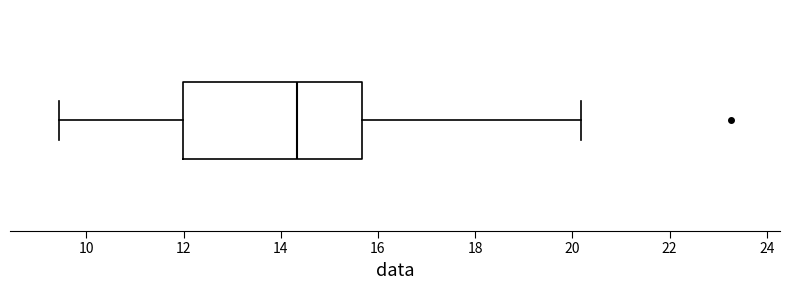

Read this box plot against the x-axis: the position of the median line, the range covered by the box, and the ends of both whiskers. The values are not printed on the chart, so give them approximately, as read against the axis.

median 14.4, box 12.0 to 15.6, whiskers 9.4 to 20.2